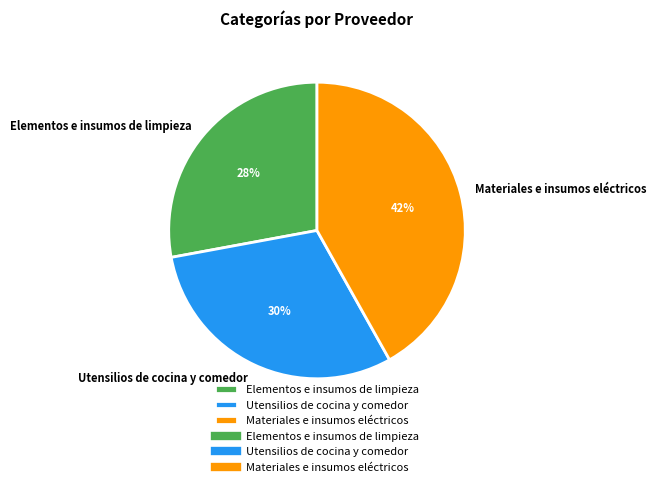

Which category has the biggest portion of the pie?

Materiales e insumos eléctricos